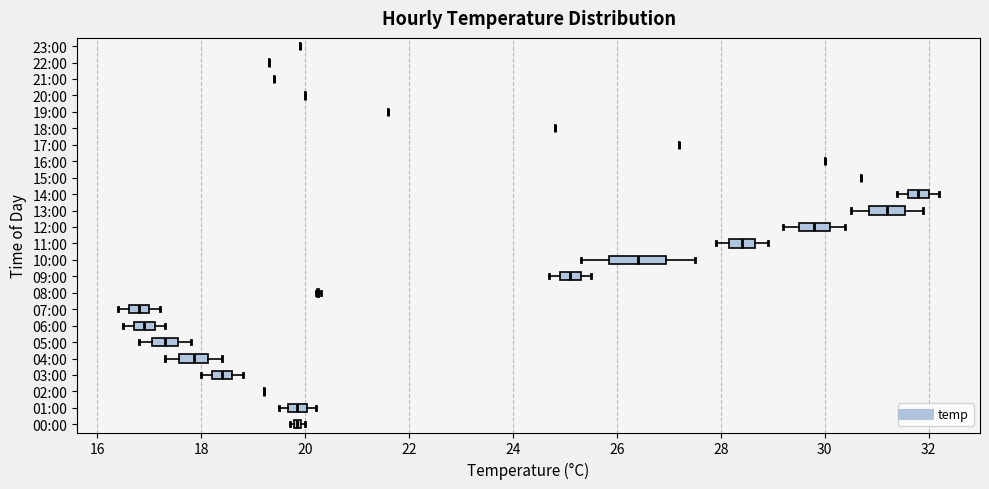

Which box is the widest, from its left edge to its right edge?

10:00